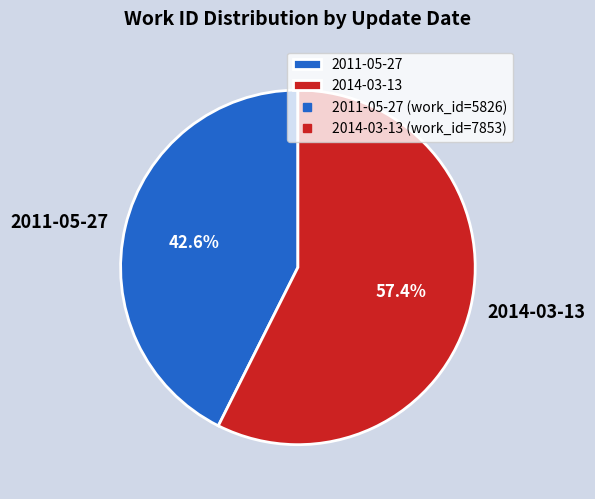

The 2011-05-27 slice represents 37% of the pie. True or false?

False